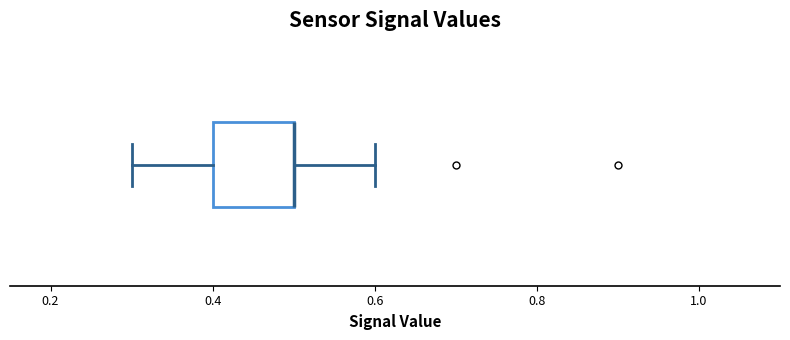

Read this box plot against the x-axis: the position of the median line, the range covered by the box, and the ends of both whiskers. The values are not printed on the chart, so give them approximately, as read against the axis.

median 0.5 (drawn on the box's right edge), box 0.4 to 0.5, whiskers 0.3 to 0.6